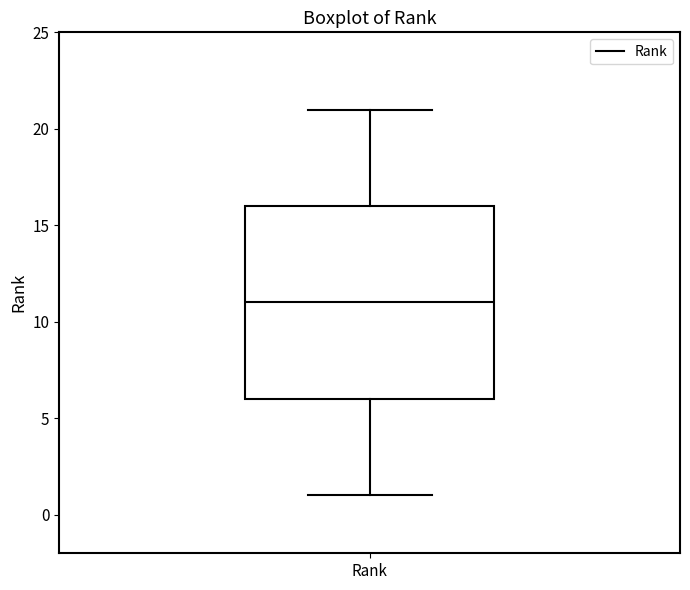

Where does the lower whisker of the box for Rank end on the y-axis? The values are not printed on the chart, so give them approximately, as read against the axis.

1